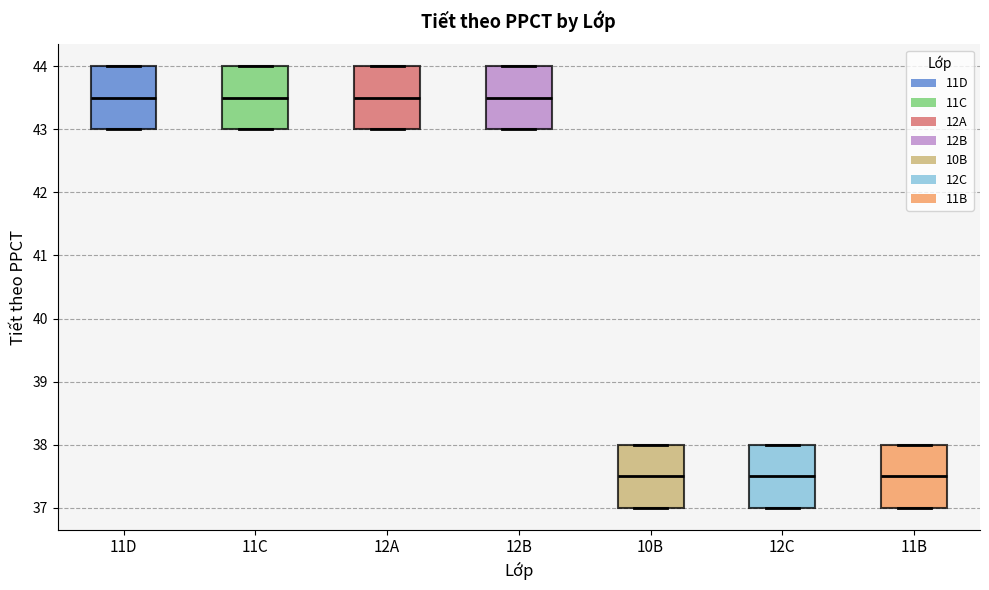

Reading left to right, transcribe this box plot: for each box, give where its median line is, the range the box spans, and where its two whiskers end, as read against the y-axis. The values are not printed on the chart, so give them approximately, as read against the axis.

11D: median 43.5, box 43.0 to 44.0, whiskers 43.0 to 44.0
11C: median 43.5, box 43.0 to 44.0, whiskers 43.0 to 44.0
12A: median 43.5, box 43.0 to 44.0, whiskers 43.0 to 44.0
12B: median 43.5, box 43.0 to 44.0, whiskers 43.0 to 44.0
10B: median 37.5, box 37.0 to 38.0, whiskers 37.0 to 38.0
12C: median 37.5, box 37.0 to 38.0, whiskers 37.0 to 38.0
11B: median 37.5, box 37.0 to 38.0, whiskers 37.0 to 38.0